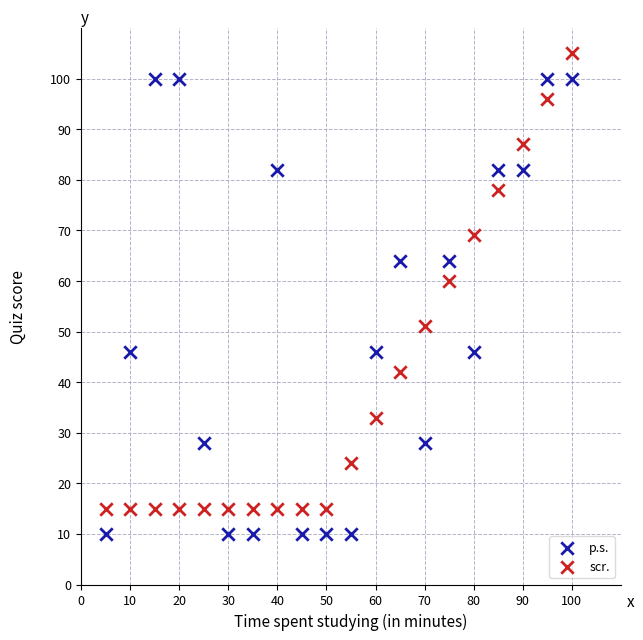

Across all data points, what is the range of Y values (max minus min)?

95